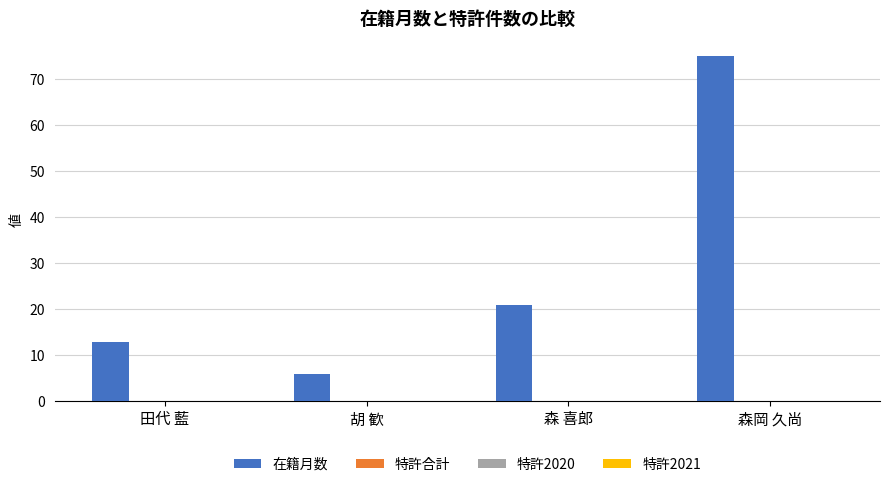

Count the number of categories in the chart.

4